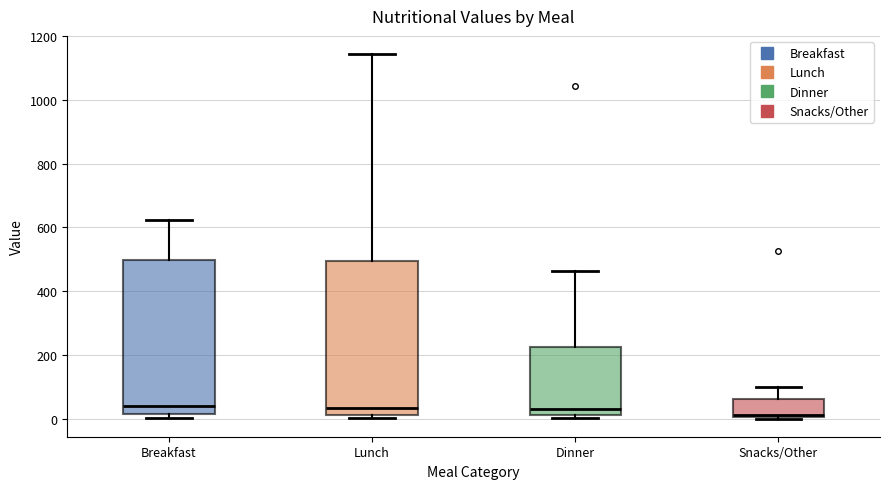

Where is the lower edge of the box for Snacks/Other on the y-axis? The values are not printed on the chart, so give them approximately, as read against the axis.

0